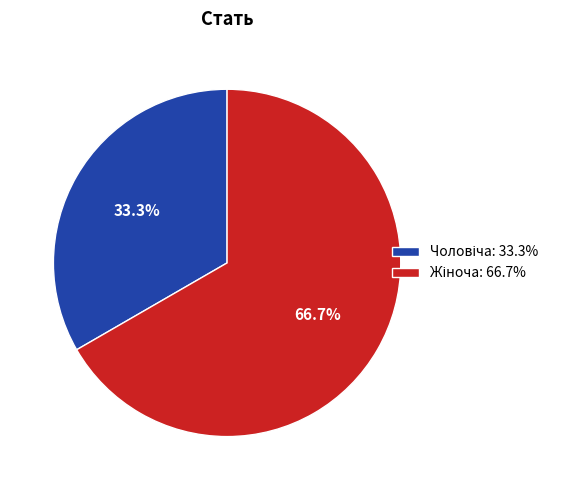

Is there any slice that represents more than half of the pie?

Yes